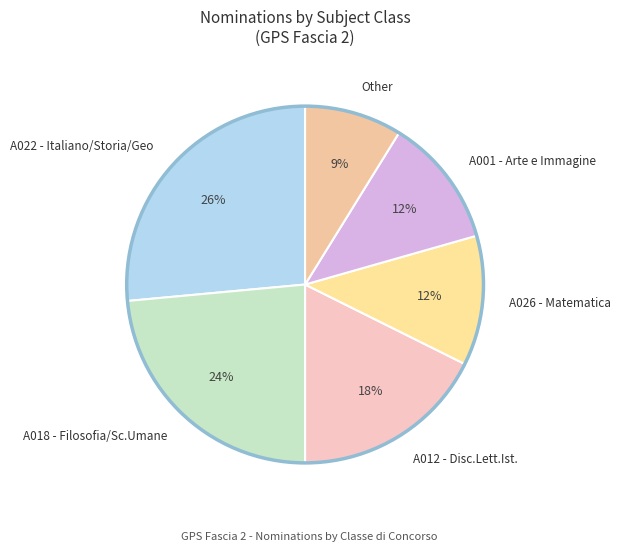

To the nearest percent, what is the combined percentage of A018 - Filosofia/Sc.Umane and A022 - Italiano/Storia/Geo?

50%